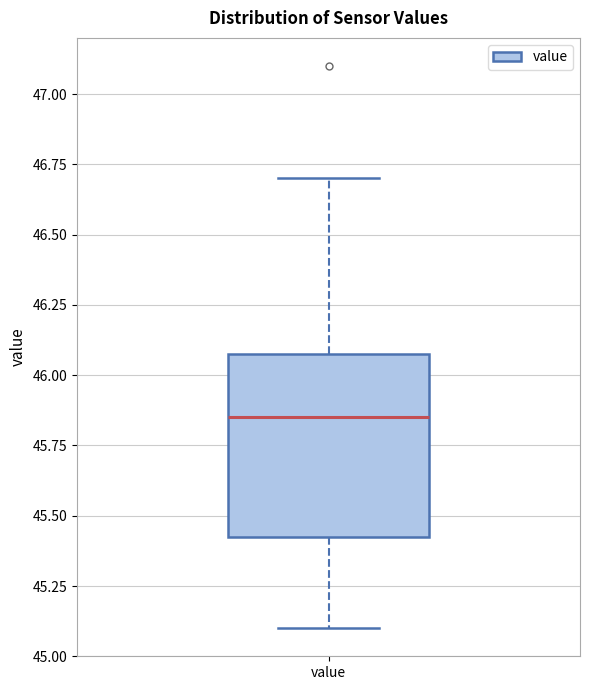

Read this box plot against the y-axis: the position of the median line, the range covered by the box, and the ends of both whiskers. The values are not printed on the chart, so give them approximately, as read against the axis.

median 45.85, box 45.45 to 46.10, whiskers 45.10 to 46.70